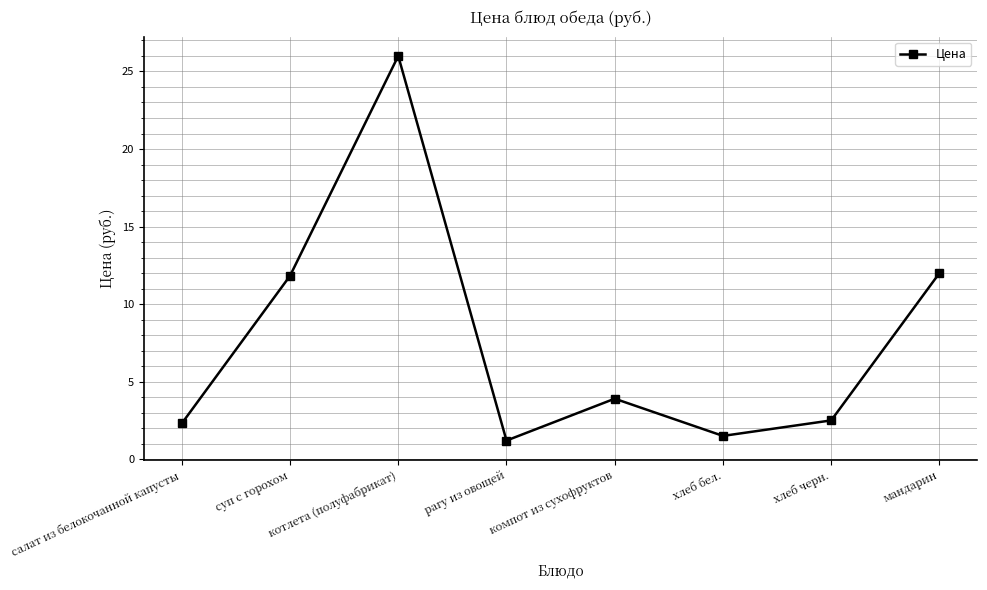

What is the ratio of the value at салат из белокочанной капусты to the value at мандарин?

0.2